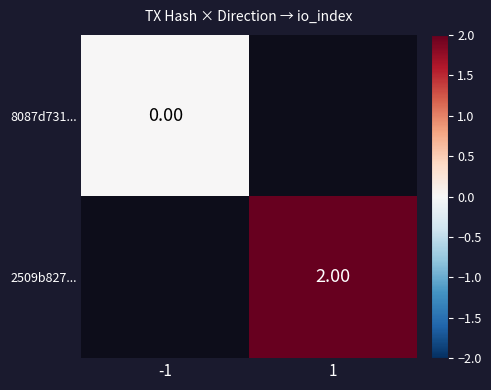

What is the maximum value shown in the chart?

2.0